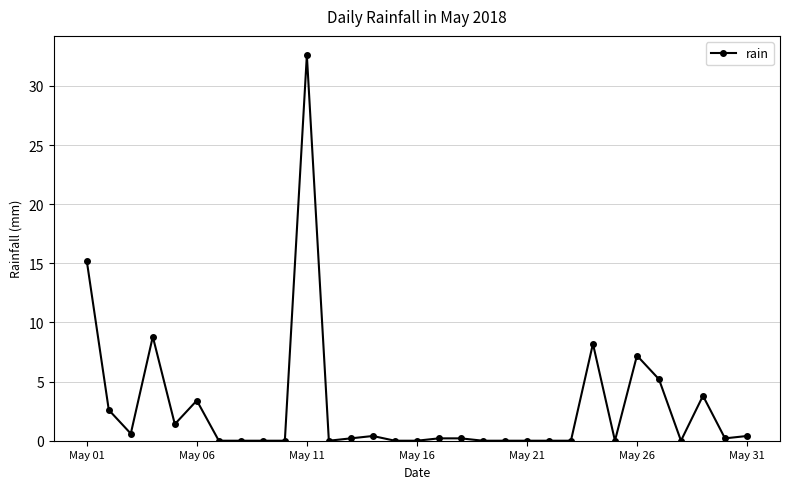

What is the value of the 11th point from the left?

32.6